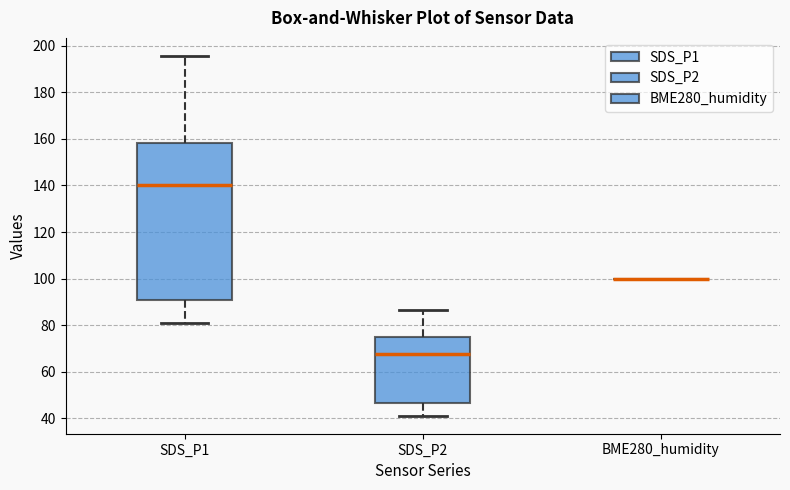

Reading left to right, transcribe this box plot: for each box, give where its median line is, the range the box spans, and where its two whiskers end, as read against the y-axis. The values are not printed on the chart, so give them approximately, as read against the axis.

SDS_P1: median 140, box 90 to 158, whiskers 80 to 196
SDS_P2: median 68, box 46 to 74, whiskers 42 to 86
BME280_humidity: box collapsed to a line at 100, whiskers 100 to 100